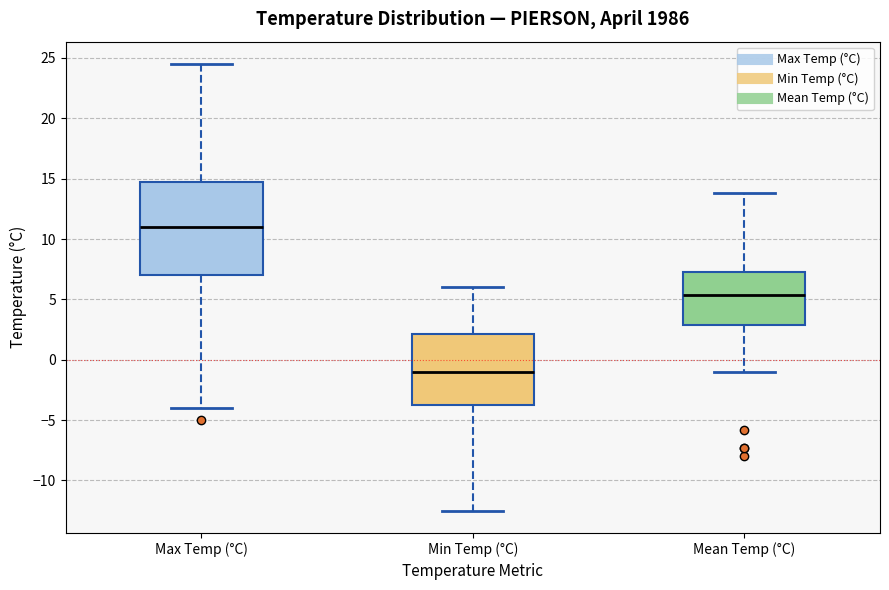

Where is the upper edge of the box for Min Temp (°C) on the y-axis? The values are not printed on the chart, so give them approximately, as read against the axis.

2.0